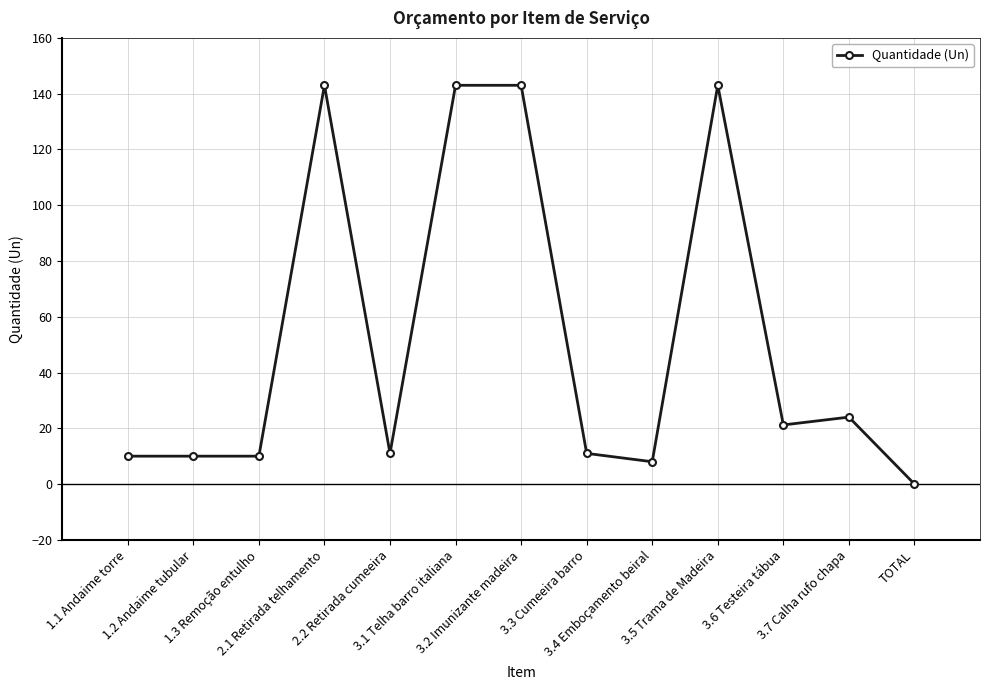

How many values are above zero?

12